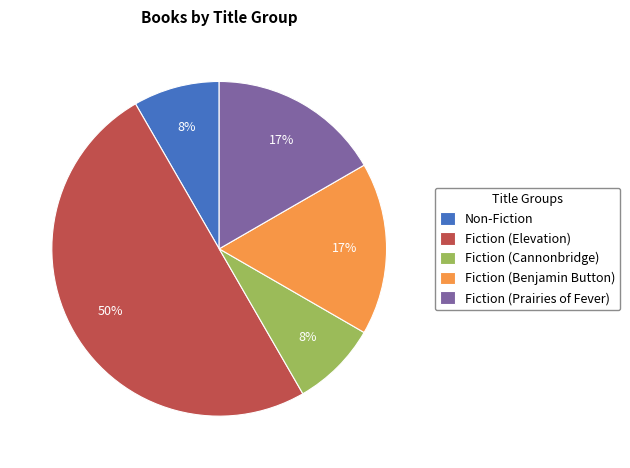

What percentage is the Fiction (Cannonbridge) slice, to the nearest percent?

8%